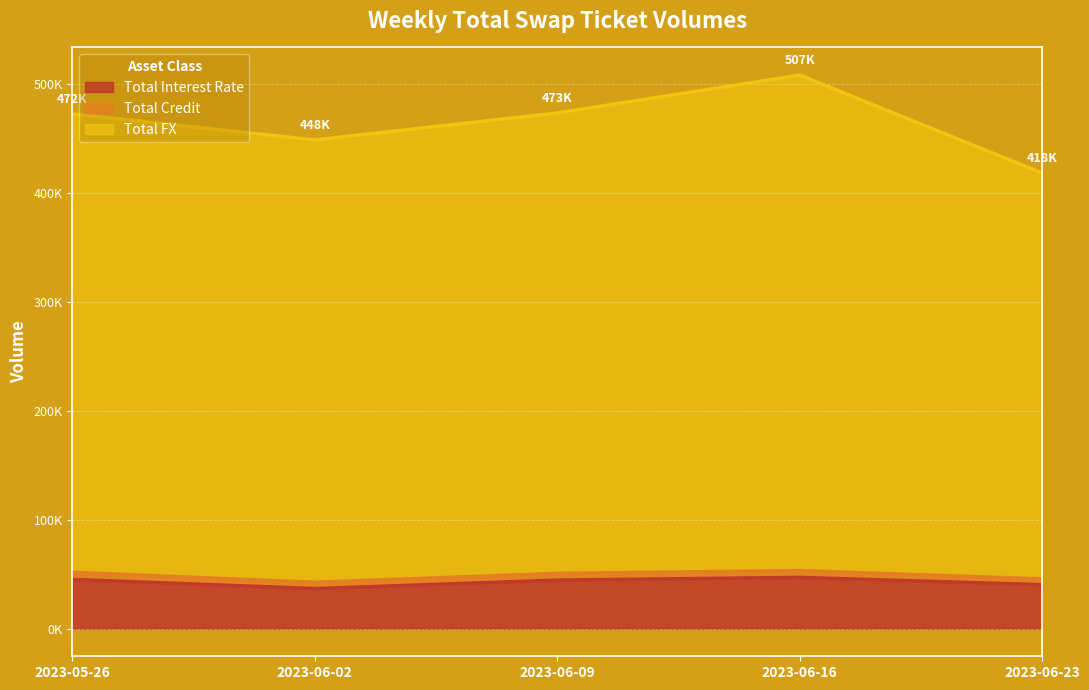

At how many categories does at least one series exceed 269007?

5